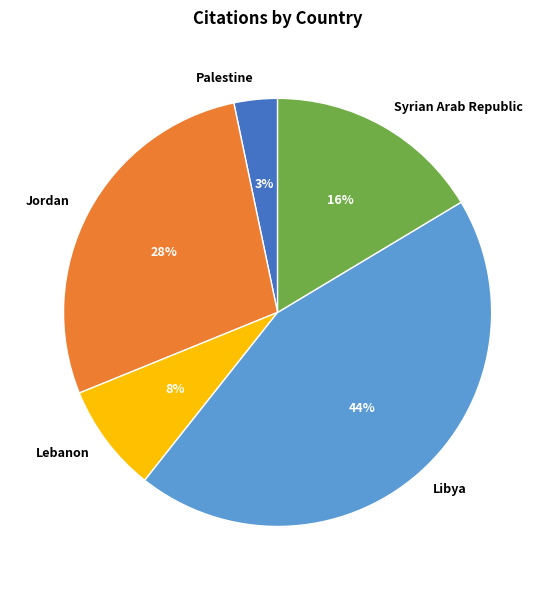

To the nearest percent, what is the combined percentage of Lebanon and Palestine?

11%